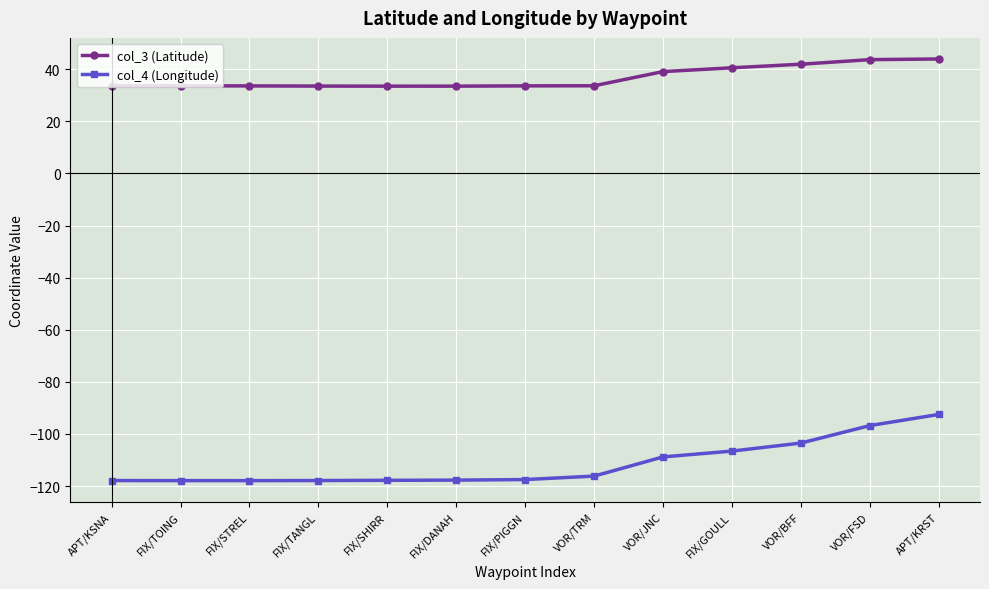

What is the difference between the second highest and second lowest values in the col_3 (Latitude) series?

10.2